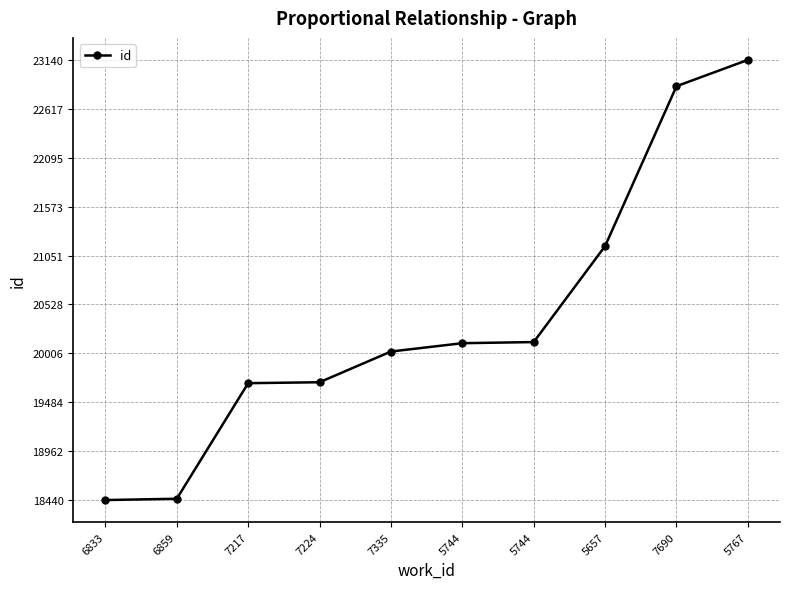

What value does the data have at 5767, to the nearest 10?

23140